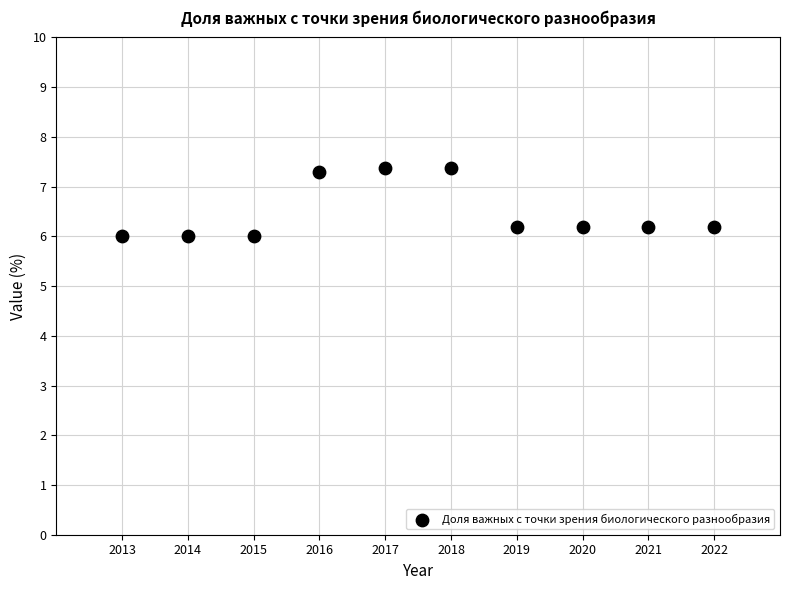

What is the average X value?

2017.5